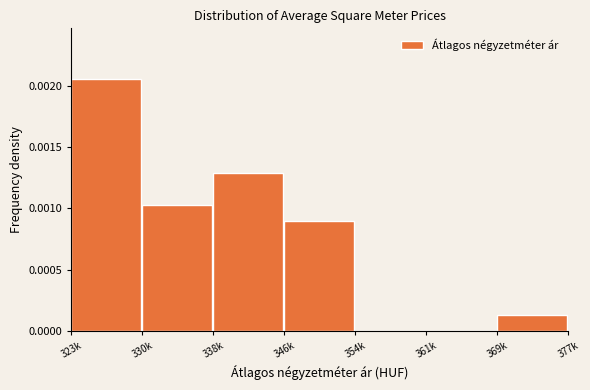

Which has a higher value, 338k or 323k?

323k